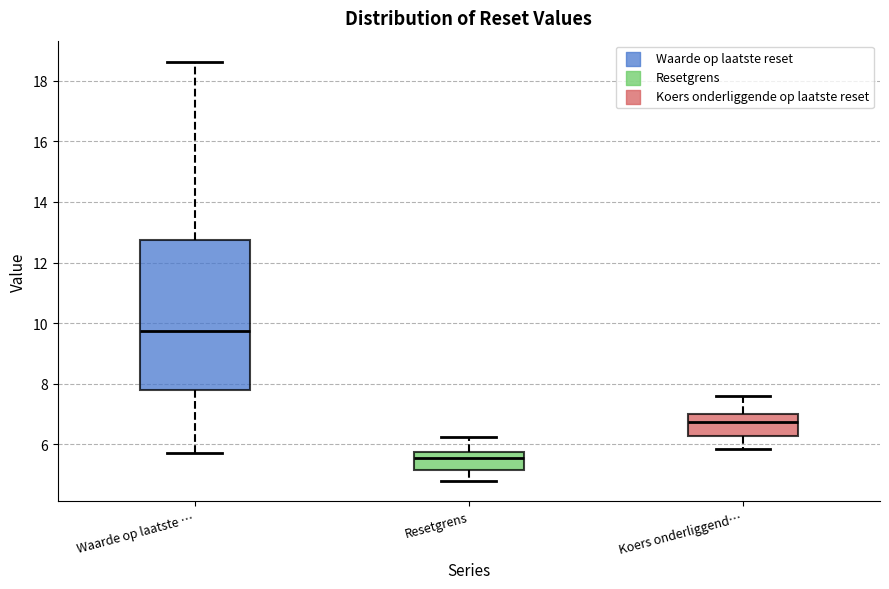

Comparing the boxes themselves (not the whiskers), which one is the tallest?

Waarde op laatste …